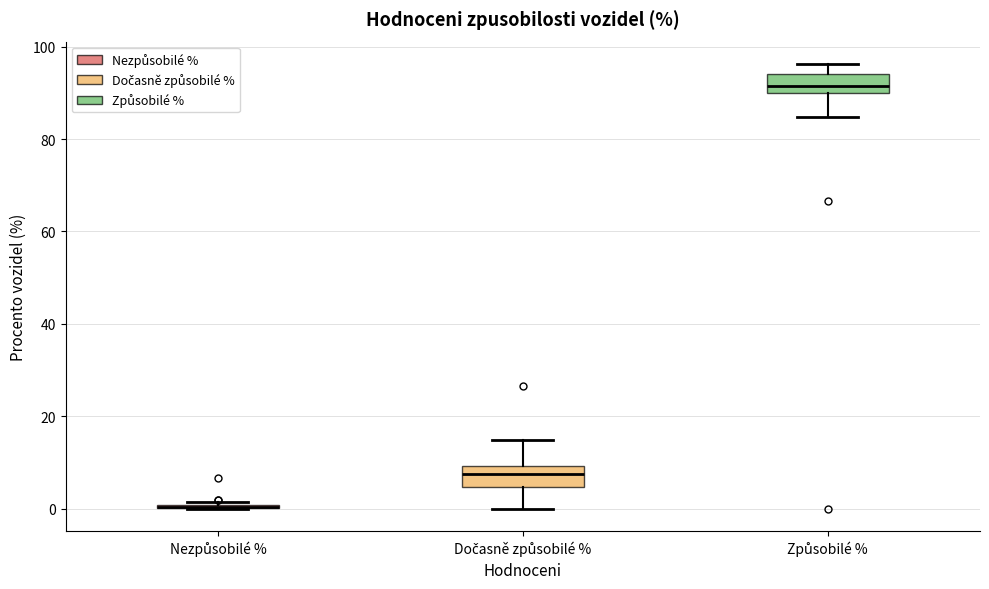

Reading left to right, transcribe this box plot: for each box, give where its median line is, the range the box spans, and where its two whiskers end, as read against the y-axis. The values are not printed on the chart, so give them approximately, as read against the axis.

Nezpůsobilé %: box collapsed to a line at 0, whiskers 0 to 2
Dočasně způsobilé %: median 8, box 4 to 10, whiskers 0 to 14
Způsobilé %: median 92, box 90 to 94, whiskers 84 to 96